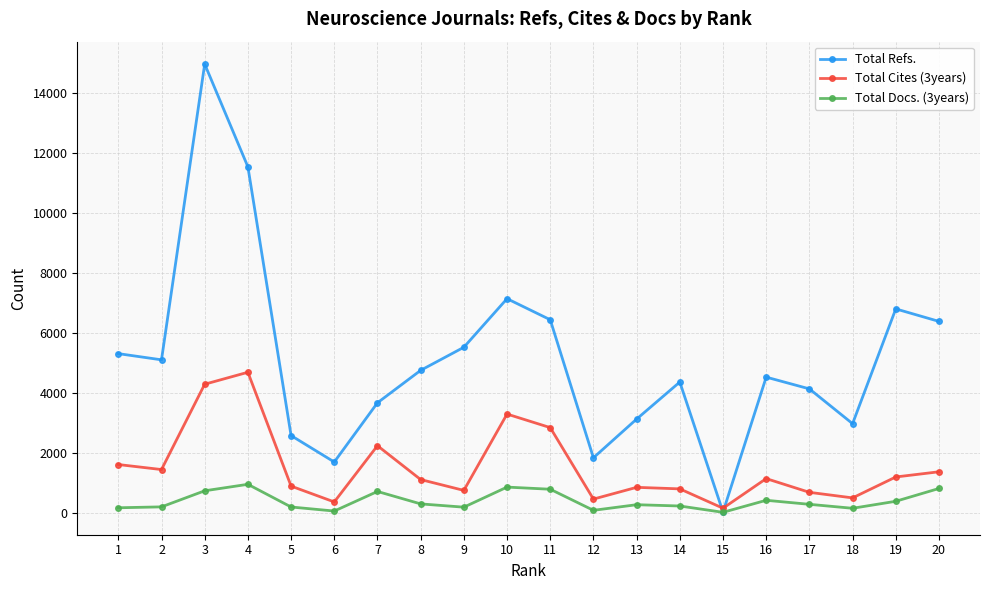

At which category is the sum across all series the highest?

3